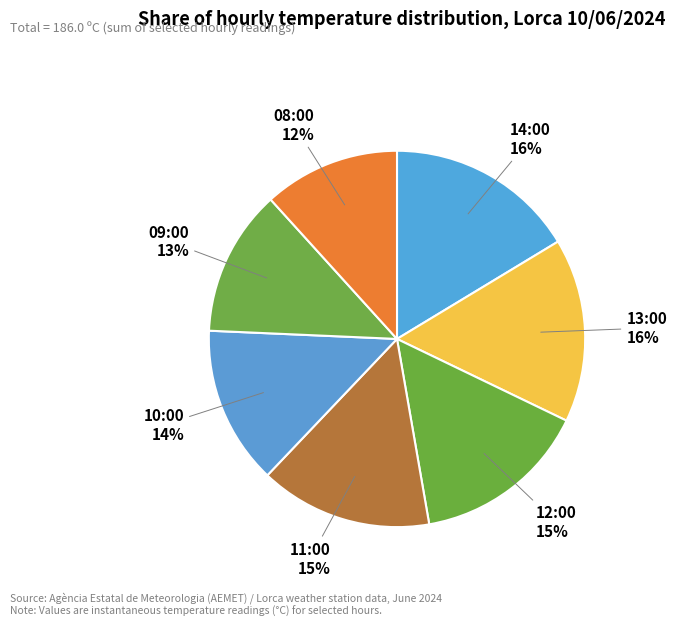

What percentage is the 09:00 slice, to the nearest percent?

13%